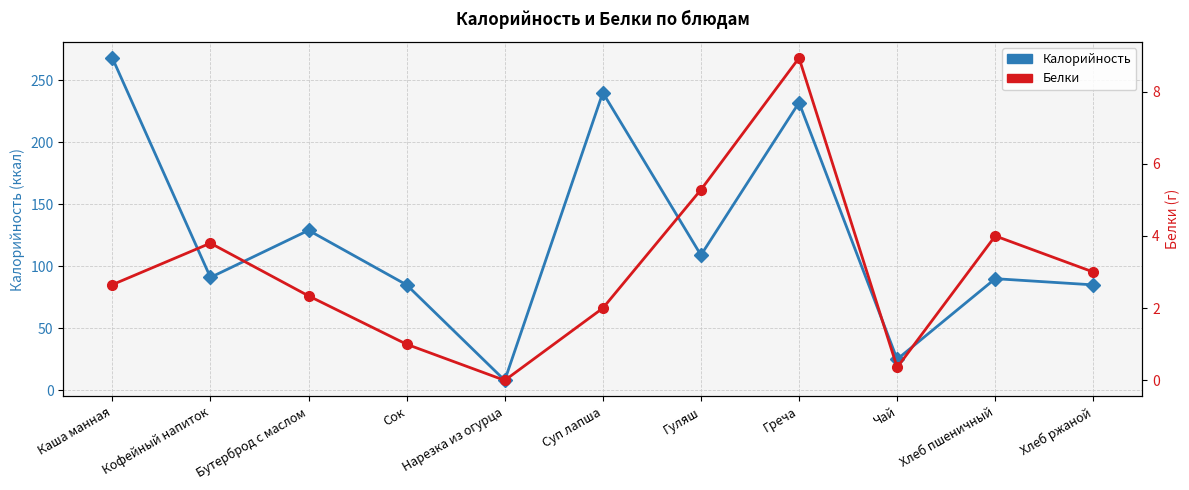

Reading right to left, extract all data points from this chart.

Калорийность: 85.0	90.0	25.0	232.0	109.0	240.0	8.0	85.0	129.0	91.0	268.0
Белки: 3.0	4.0	0.4	8.9	5.3	2.0	0.0	1.0	2.3	3.8	2.6